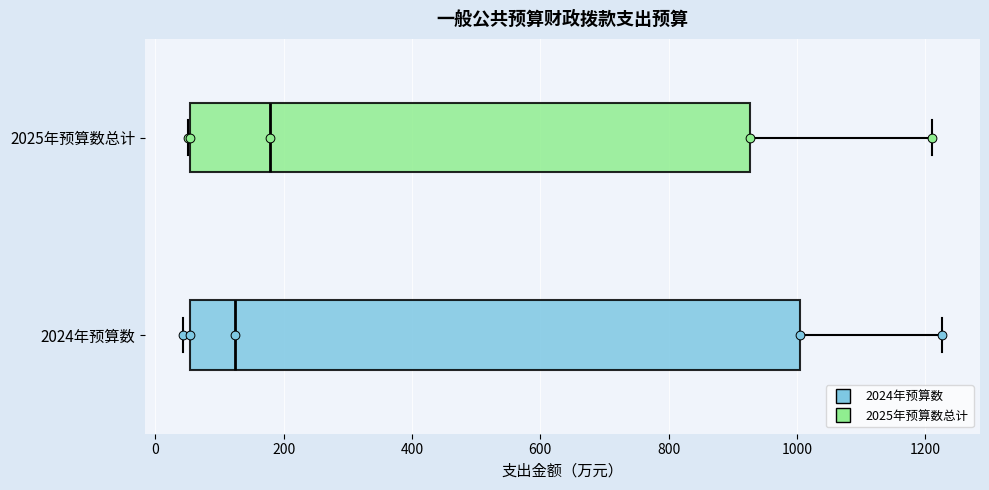

Comparing the boxes themselves (not the whiskers), which one is the widest?

2024年预算数